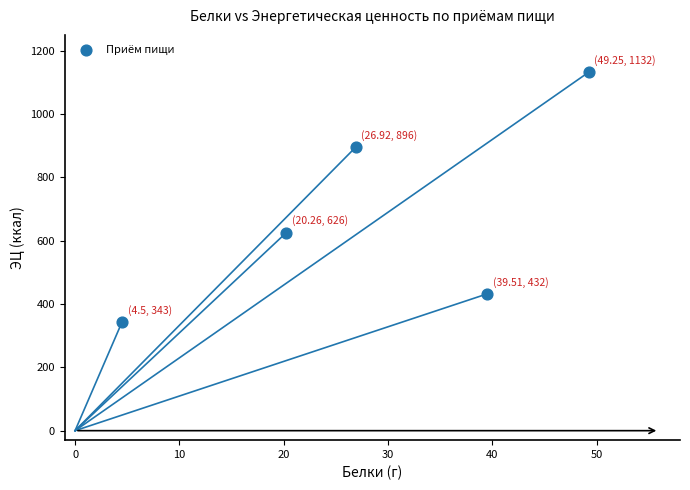

What Y value in the scatter plot is closest to 737?

625.7